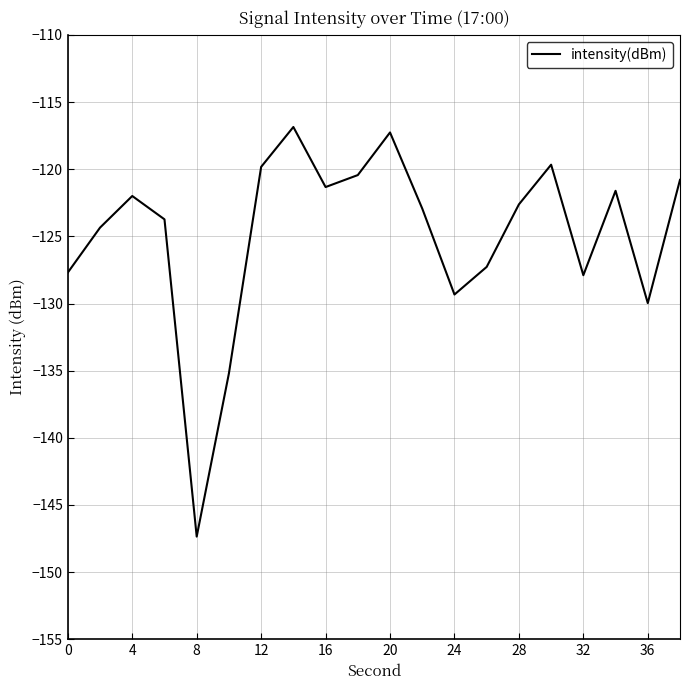

What is the difference between the maximum and minimum values?

30.5